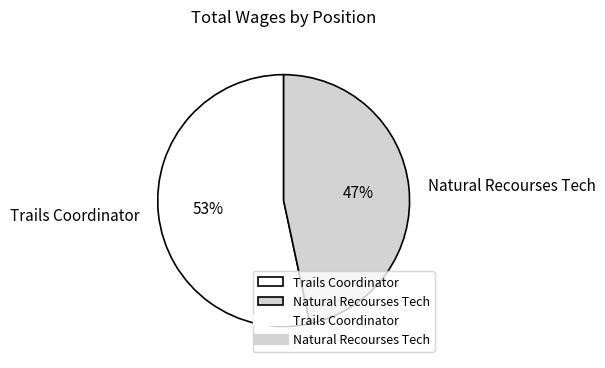

To the nearest percent, what is the average slice percentage?

50%